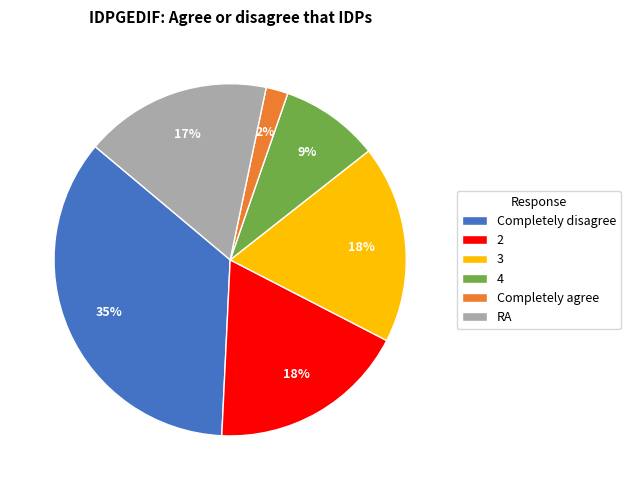

Combined, do Completely disagree and 4 account for over 50%?

No